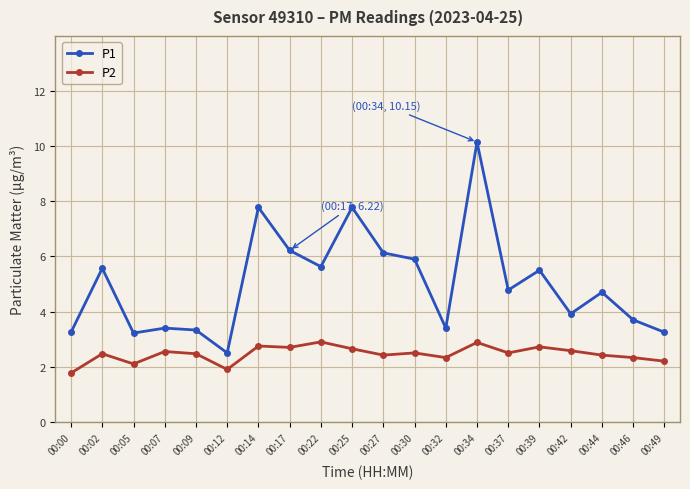

At which label does P2 reach its minimum?

00:00